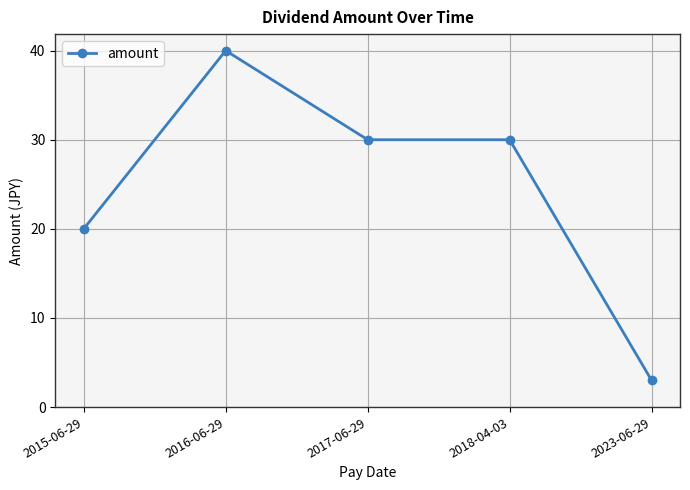

What is the minimum value shown in the chart?

3